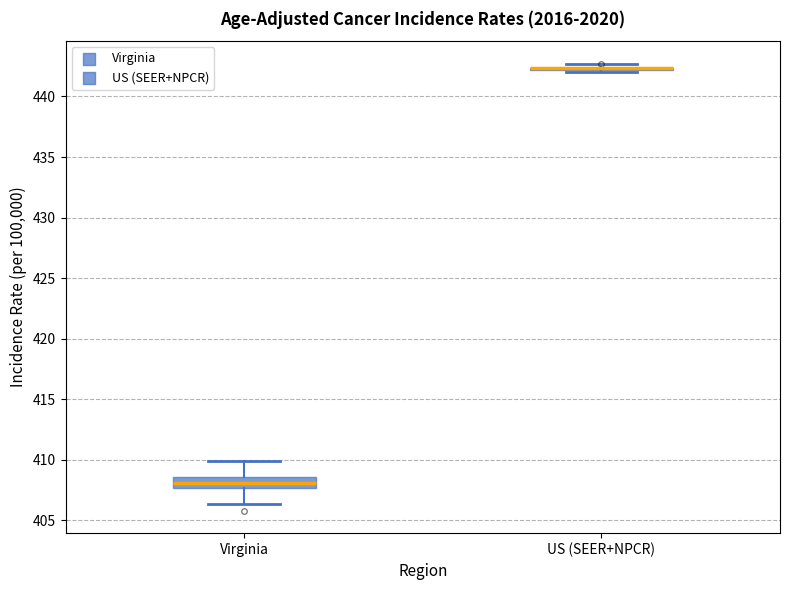

Which box is the tallest, from its lower edge to its upper edge?

Virginia